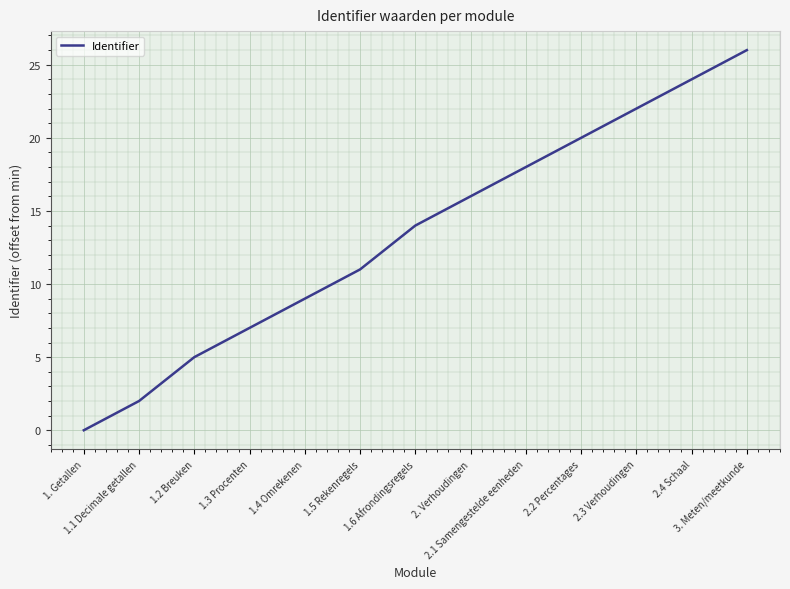

How many categories are shown in the chart?

13